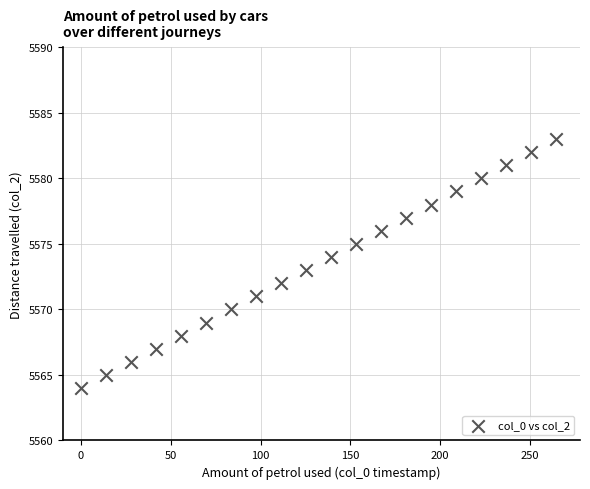

What is the range of Y values (max minus min)?

19